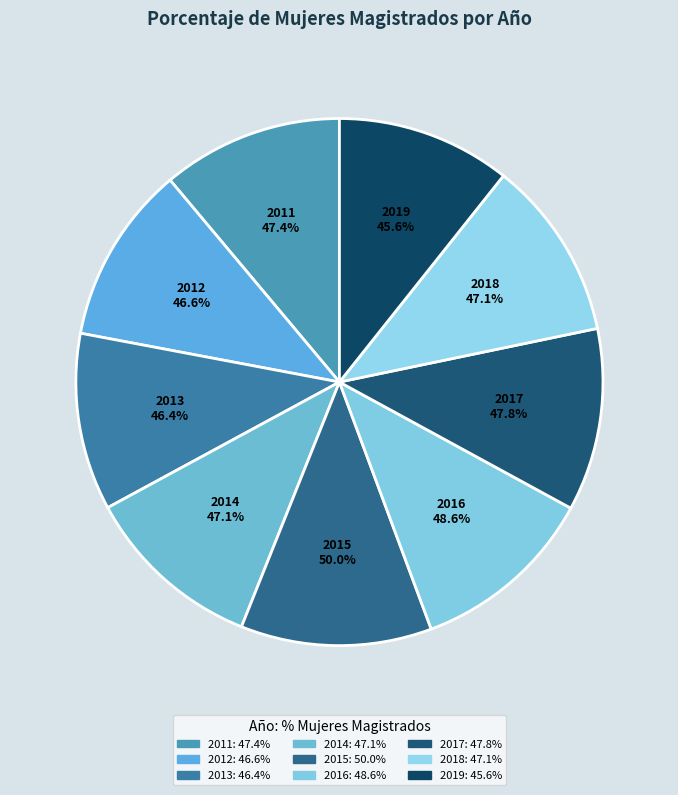

How many segments does this pie chart have?

9